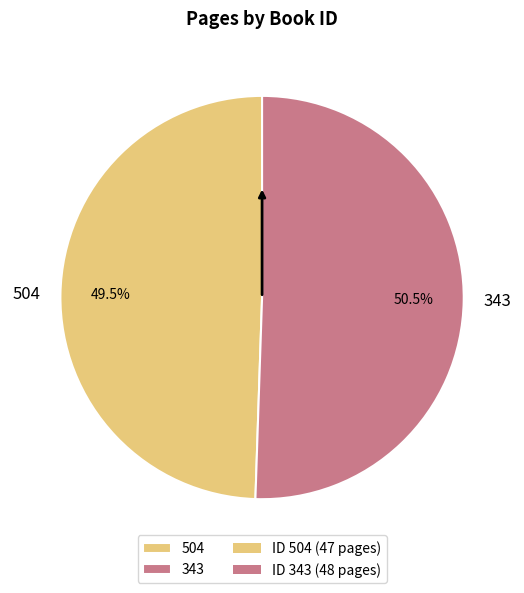

How much of the chart is everything except 504?

50.5%